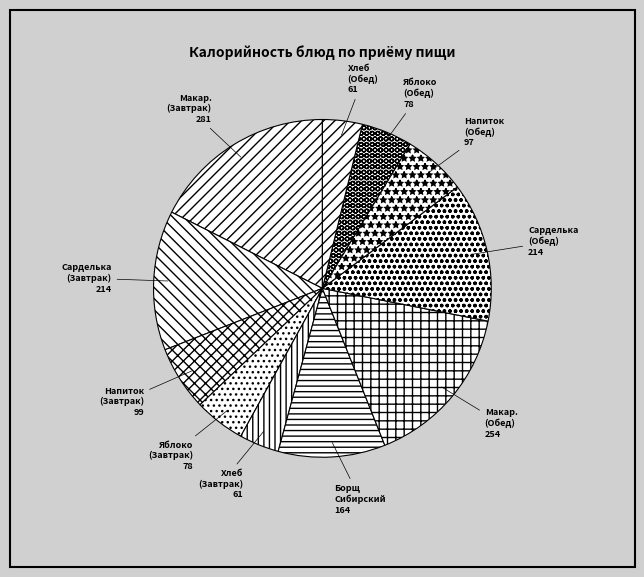

How many segments does this pie chart have?

11